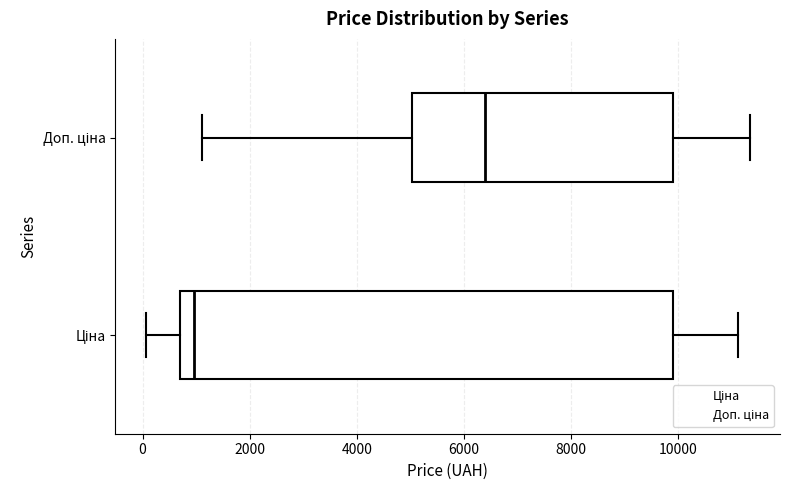

Reading bottom to top, transcribe this box plot: for each box, give where its median line is, the range the box spans, and where its two whiskers end, as read against the x-axis. The values are not printed on the chart, so give them approximately, as read against the axis.

Ціна: median 1000, box 600 to 10000, whiskers 0 to 11200
Доп. ціна: median 6400, box 5000 to 10000, whiskers 1200 to 11400